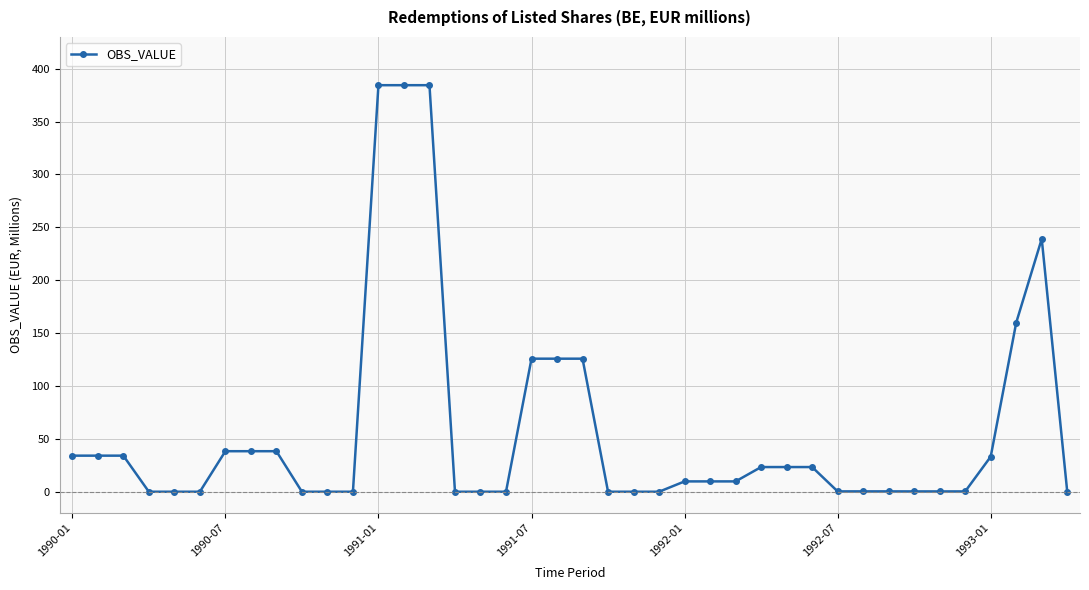

What is the sum of all values?

2281.1